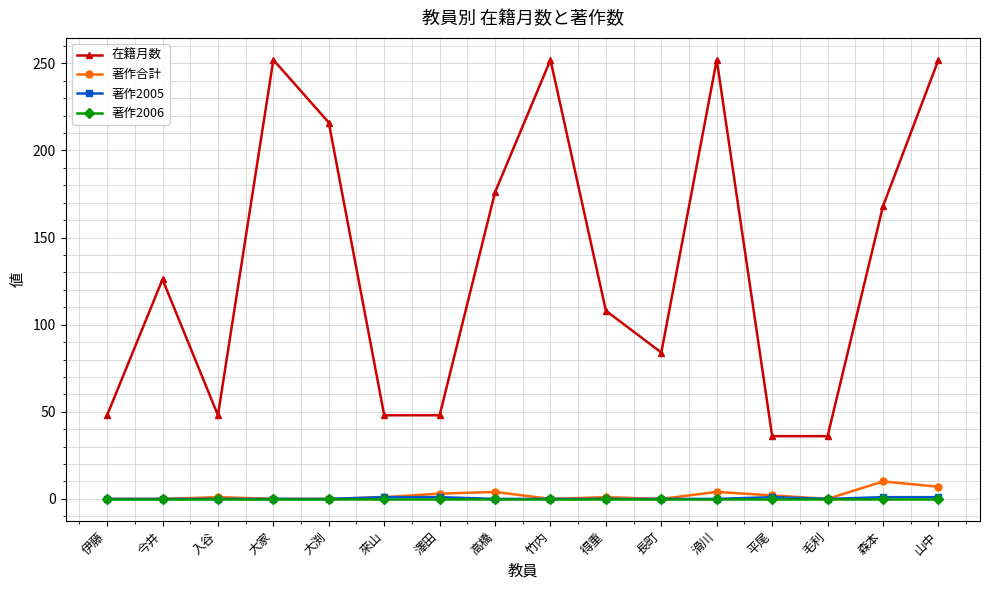

What are all the series names shown in the legend?

在籍月数, 著作合計, 著作2005, 著作2006